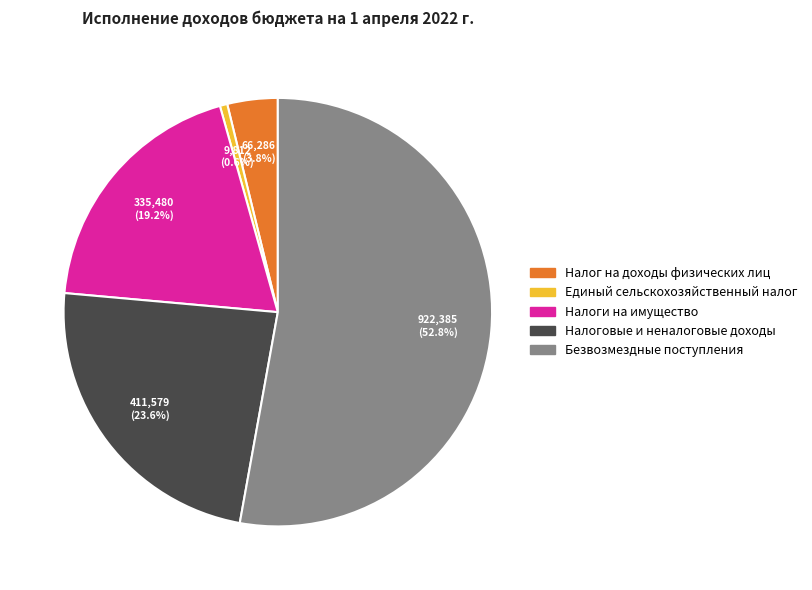

Which slice represents more than half of the pie?

Безвозмездные поступления